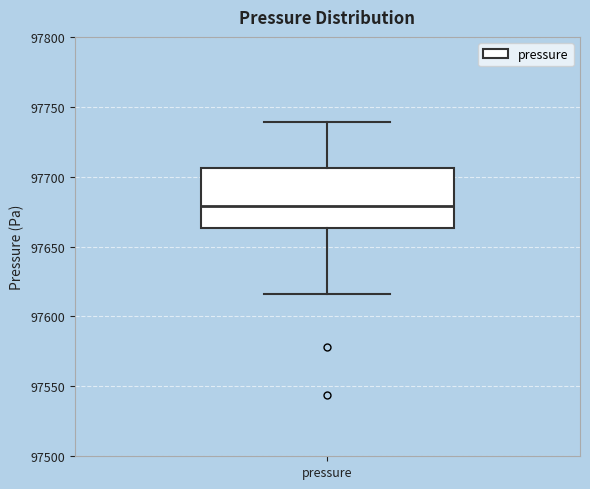

Read this box plot against the y-axis: the position of the median line, the range covered by the box, and the ends of both whiskers. The values are not printed on the chart, so give them approximately, as read against the axis.

median 97680, box 97665 to 97705, whiskers 97615 to 97740